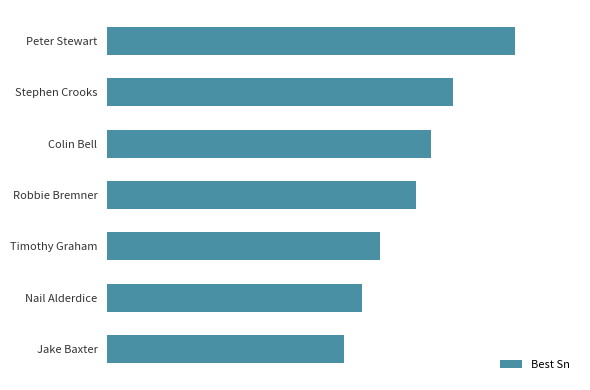

Are the bars horizontal?

Yes